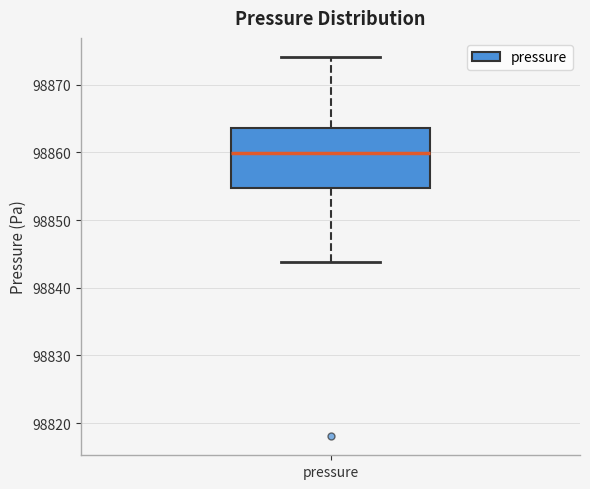

Where is the upper edge of the box for pressure on the y-axis? The values are not printed on the chart, so give them approximately, as read against the axis.

98864